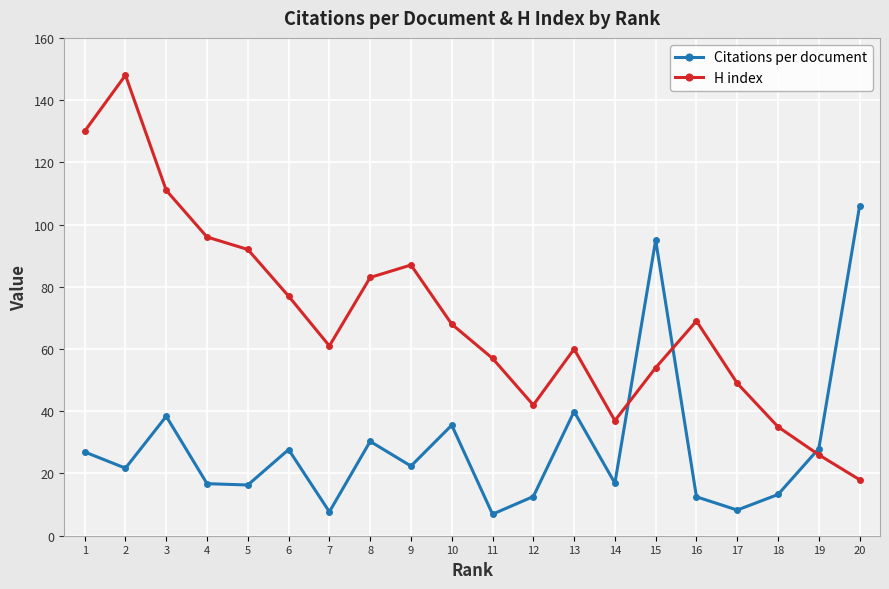

How many lines are shown in the chart?

2